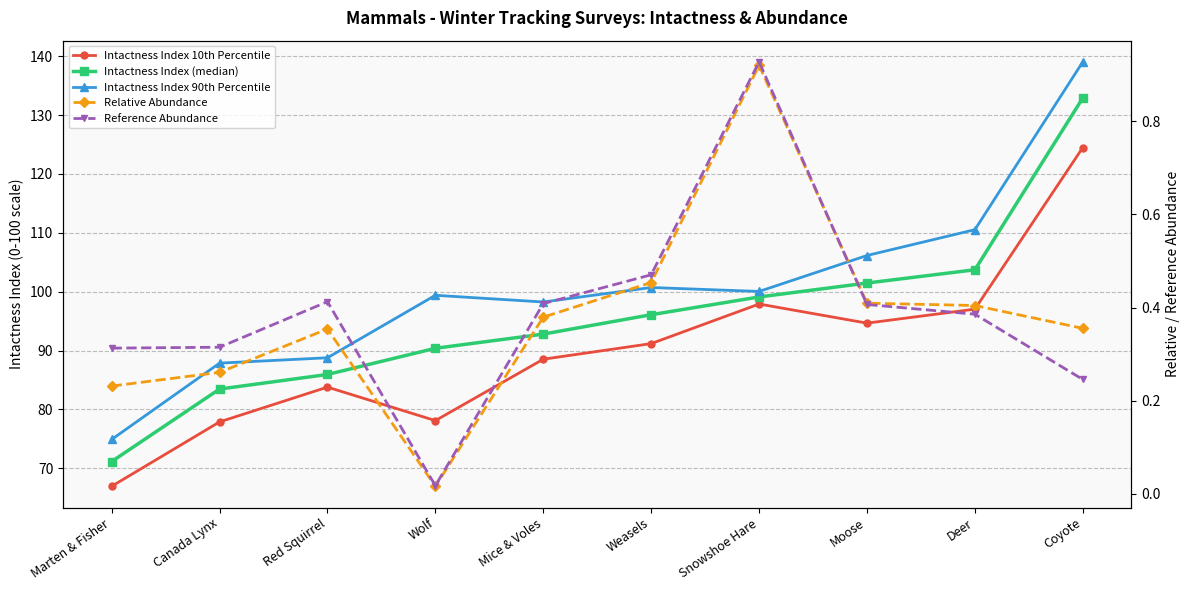

Reading right to left, transcribe all the data shown in this chart.

Intactness Index 10th Percentile: Coyote=124.5	Deer=97.0	Moose=94.7	Snowshoe Hare=97.9	Weasels=91.2	Mice & Voles=88.5	Wolf=78.1	Red Squirrel=83.8	Canada Lynx=77.9	Marten & Fisher=66.9
Intactness Index (median): Coyote=132.9	Deer=103.7	Moose=101.5	Snowshoe Hare=99.1	Weasels=96.1	Mice & Voles=92.8	Wolf=90.4	Red Squirrel=85.9	Canada Lynx=83.5	Marten & Fisher=71.1
Intactness Index 90th Percentile: Coyote=139.0	Deer=110.5	Moose=106.1	Snowshoe Hare=100.0	Weasels=100.7	Mice & Voles=98.2	Wolf=99.4	Red Squirrel=88.8	Canada Lynx=87.9	Marten & Fisher=74.9
Relative Abundance: Coyote=0.4	Deer=0.4	Moose=0.4	Snowshoe Hare=0.9	Weasels=0.5	Mice & Voles=0.4	Wolf=0.0	Red Squirrel=0.4	Canada Lynx=0.3	Marten & Fisher=0.2
Reference Abundance: Coyote=0.2	Deer=0.4	Moose=0.4	Snowshoe Hare=0.9	Weasels=0.5	Mice & Voles=0.4	Wolf=0.0	Red Squirrel=0.4	Canada Lynx=0.3	Marten & Fisher=0.3